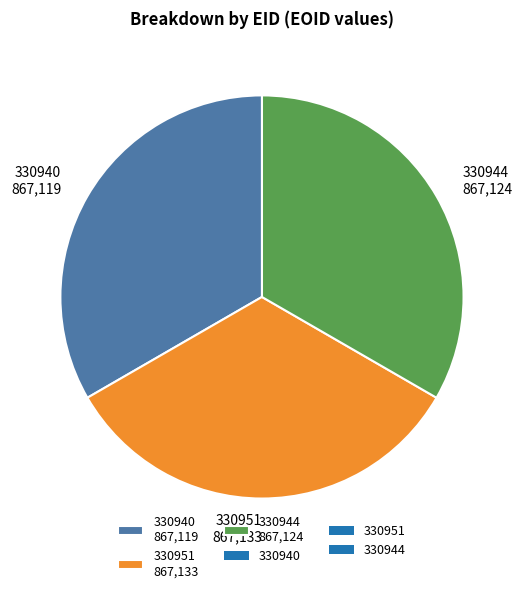

What is the ratio of the value at 330951 867,133 to the value at 330944 867,124?

1.0